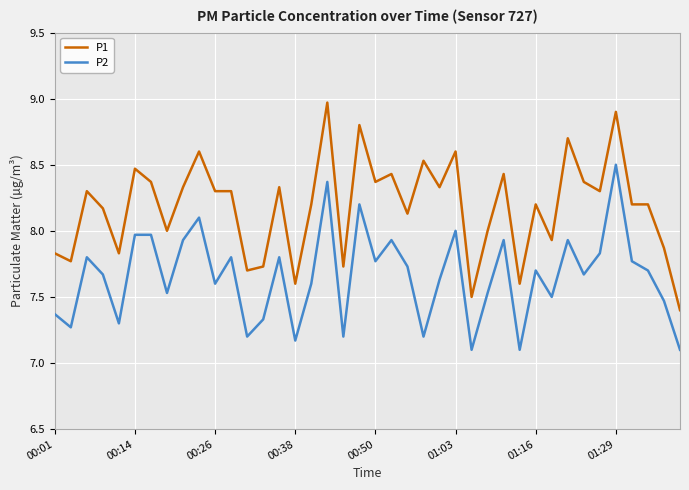

What is the minimum value shown in the chart?

7.1